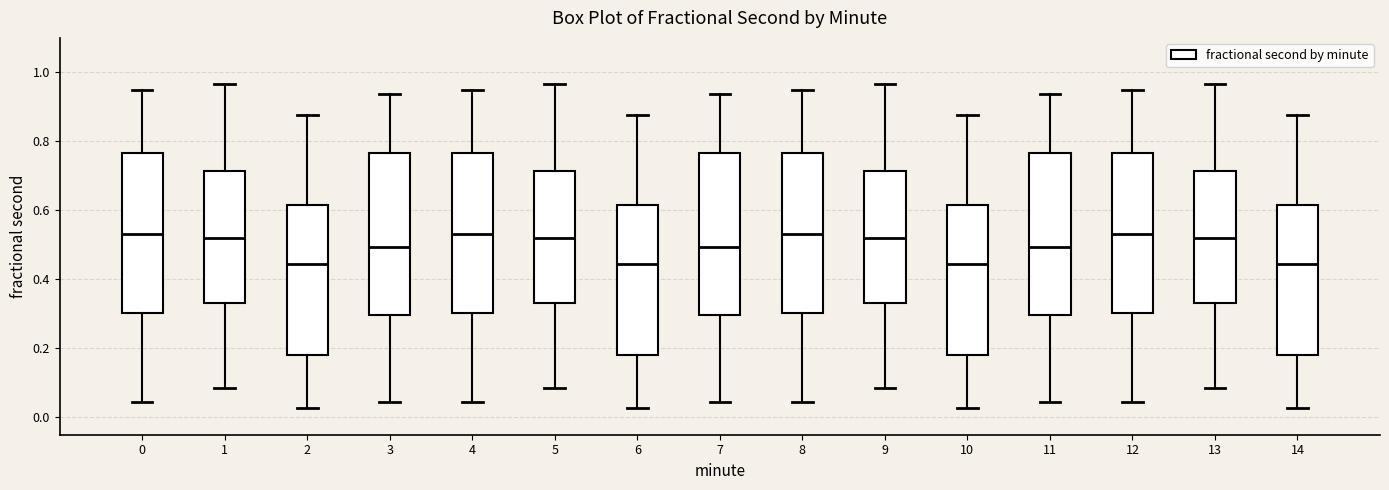

Reading left to right, read every box against the y-axis: the position of its median line, the range the box covers, and the ends of its whiskers. The values are not printed on the chart, so give them approximately, as read against the axis.

0: median 0.54, box 0.30 to 0.76, whiskers 0.04 to 0.94
1: median 0.52, box 0.34 to 0.72, whiskers 0.08 to 0.96
2: median 0.44, box 0.18 to 0.62, whiskers 0.02 to 0.88
3: median 0.50, box 0.30 to 0.76, whiskers 0.04 to 0.94
4: median 0.54, box 0.30 to 0.76, whiskers 0.04 to 0.94
5: median 0.52, box 0.34 to 0.72, whiskers 0.08 to 0.96
6: median 0.44, box 0.18 to 0.62, whiskers 0.02 to 0.88
7: median 0.50, box 0.30 to 0.76, whiskers 0.04 to 0.94
8: median 0.54, box 0.30 to 0.76, whiskers 0.04 to 0.94
9: median 0.52, box 0.34 to 0.72, whiskers 0.08 to 0.96
10: median 0.44, box 0.18 to 0.62, whiskers 0.02 to 0.88
11: median 0.50, box 0.30 to 0.76, whiskers 0.04 to 0.94
12: median 0.54, box 0.30 to 0.76, whiskers 0.04 to 0.94
13: median 0.52, box 0.34 to 0.72, whiskers 0.08 to 0.96
14: median 0.44, box 0.18 to 0.62, whiskers 0.02 to 0.88